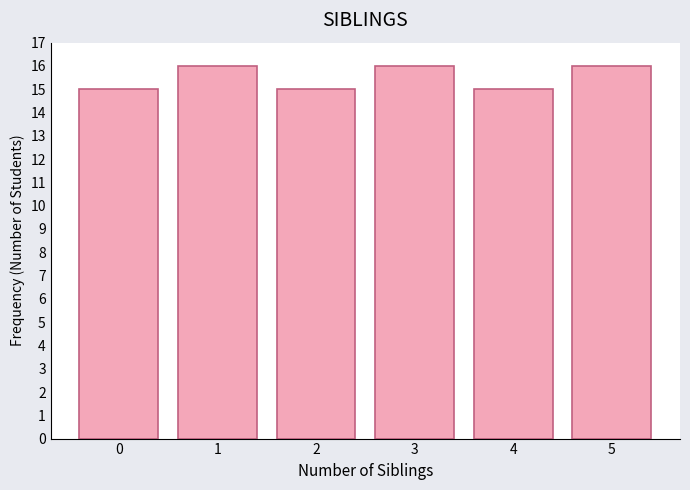

Reading right to left, list all the values displayed in this chart.

16	15	16	15	16	15